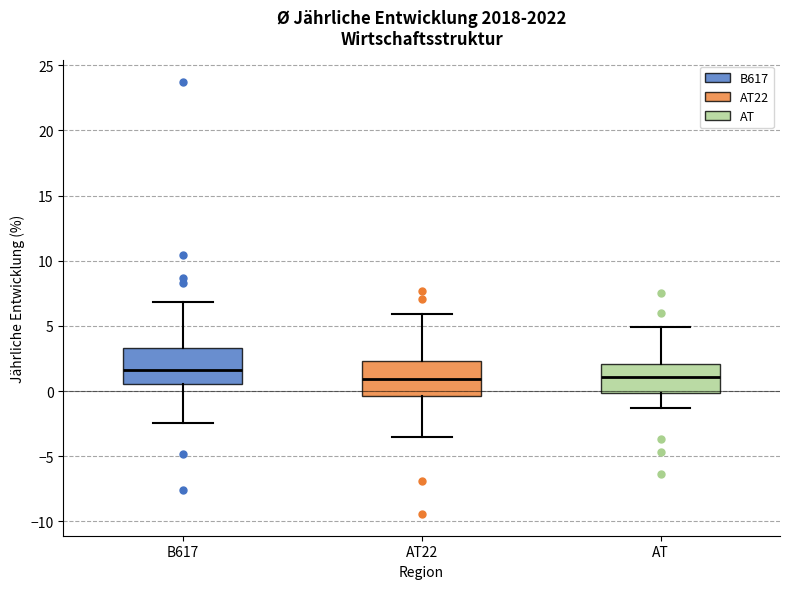

Reading left to right, read every box against the y-axis: the position of its median line, the range the box covers, and the ends of its whiskers. The values are not printed on the chart, so give them approximately, as read against the axis.

B617: median 1.5, box 0.5 to 3.5, whiskers -2.5 to 7.0
AT22: median 1.0, box -0.5 to 2.5, whiskers -3.5 to 6.0
AT: median 1.0, box 0.0 to 2.0, whiskers -1.5 to 5.0